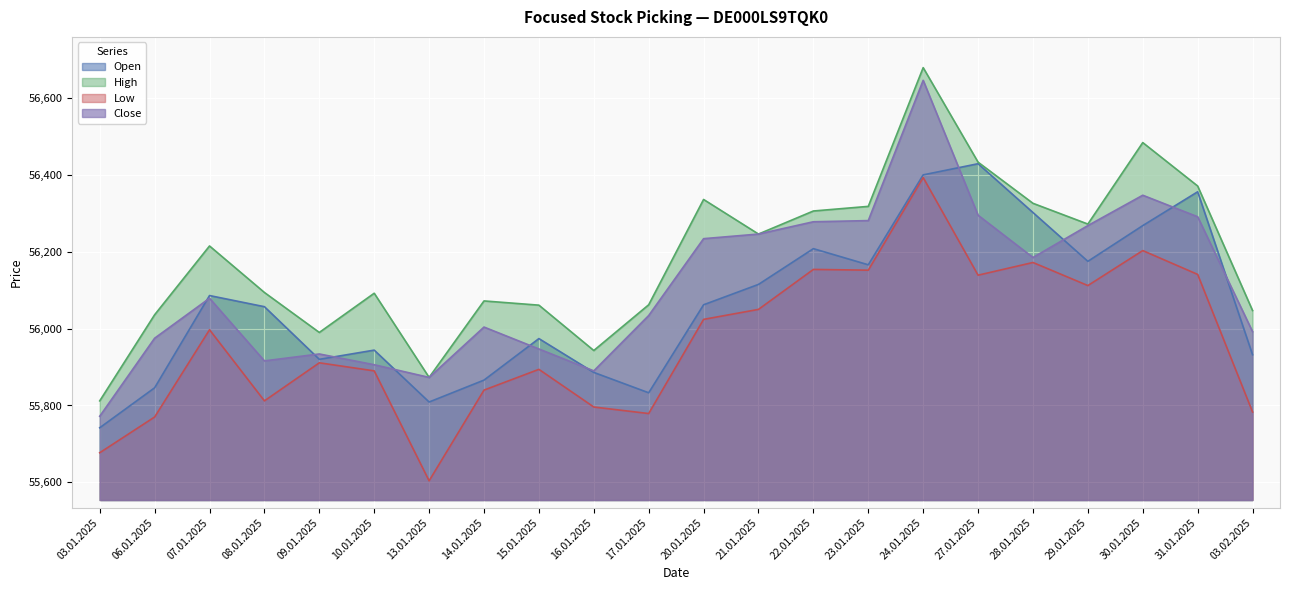

Which label corresponds to the smallest value in the chart?

13.01.2025